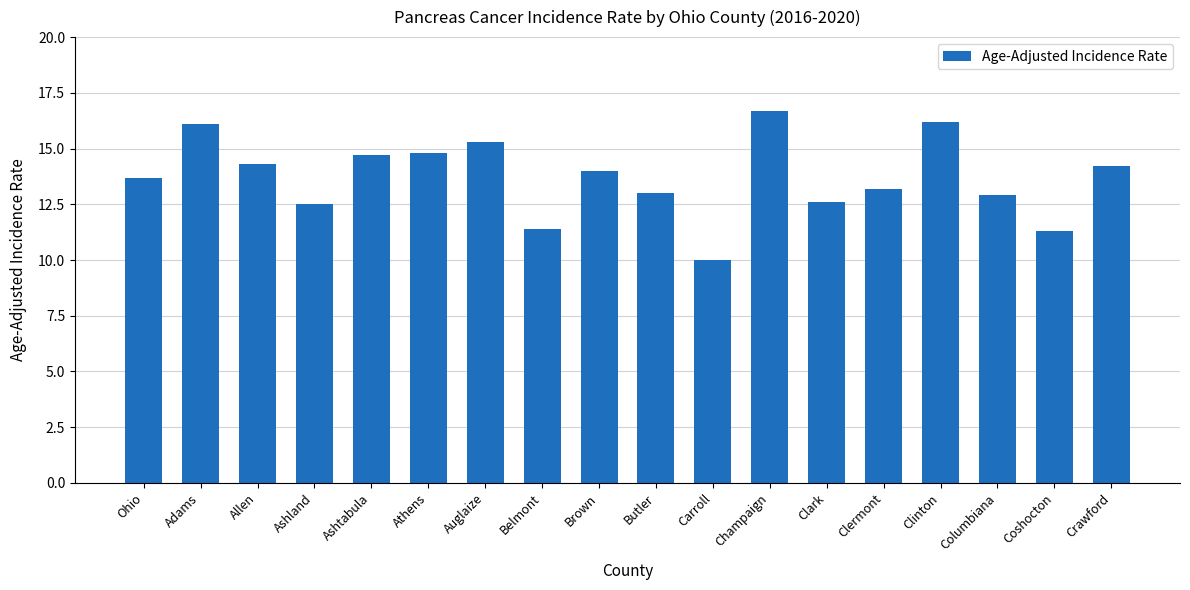

Reading left to right, transcribe all the data shown in this chart.

Ohio=13.7	Adams=16.1	Allen=14.3	Ashland=12.5	Ashtabula=14.7	Athens=14.8	Auglaize=15.3	Belmont=11.4	Brown=14.0	Butler=13.0	Carroll=10.0	Champaign=16.7	Clark=12.6	Clermont=13.2	Clinton=16.2	Columbiana=12.9	Coshocton=11.3	Crawford=14.2